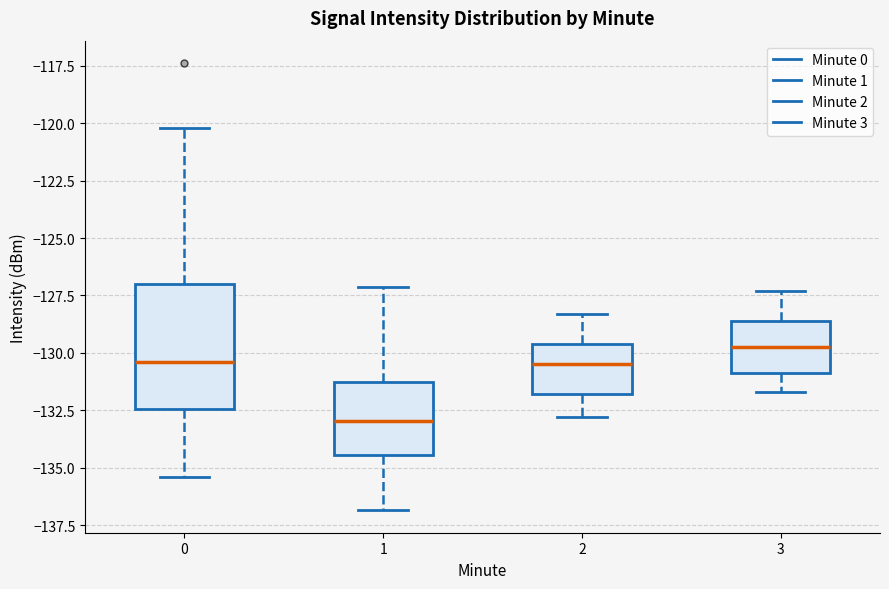

Reading left to right, read every box against the y-axis: the position of its median line, the range the box covers, and the ends of its whiskers. The values are not printed on the chart, so give them approximately, as read against the axis.

0: median -130.5, box -132.5 to -127.0, whiskers -135.5 to -120.0
1: median -133.0, box -134.5 to -131.0, whiskers -137.0 to -127.0
2: median -130.5, box -132.0 to -129.5, whiskers -133.0 to -128.5
3: median -129.5, box -131.0 to -128.5, whiskers -131.5 to -127.5